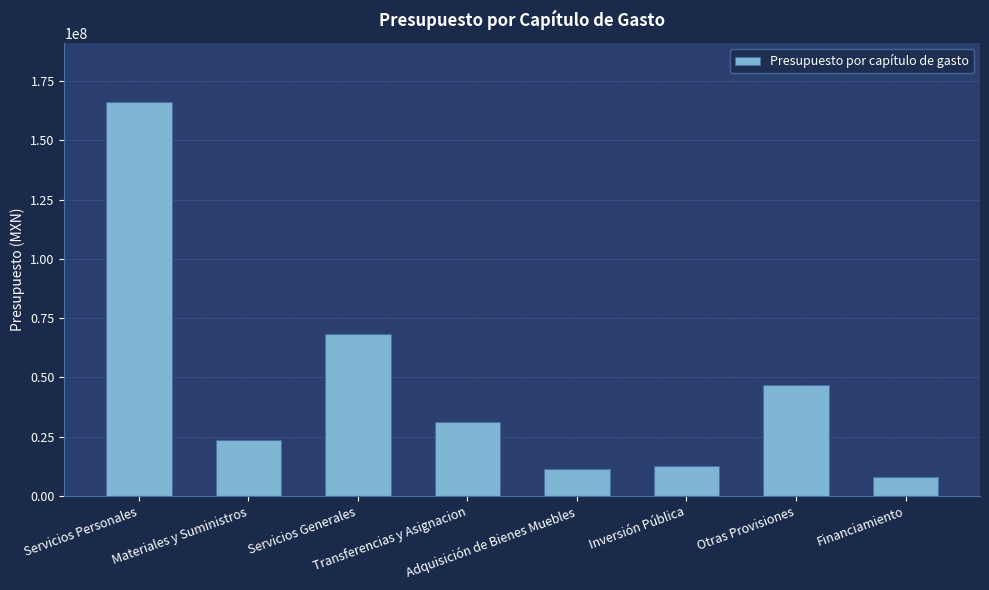

Where is the data nearest to the value 87029317?

Servicios Generales